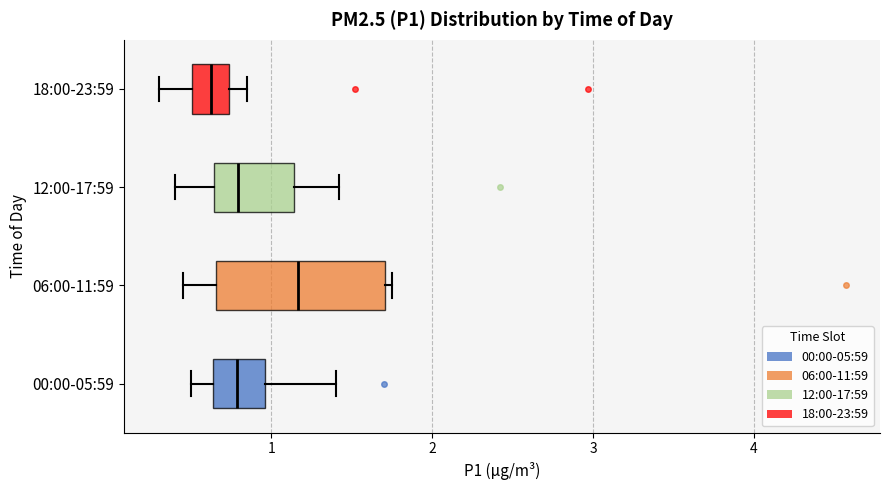

Comparing the boxes themselves (not the whiskers), which one is the widest?

06:00-11:59